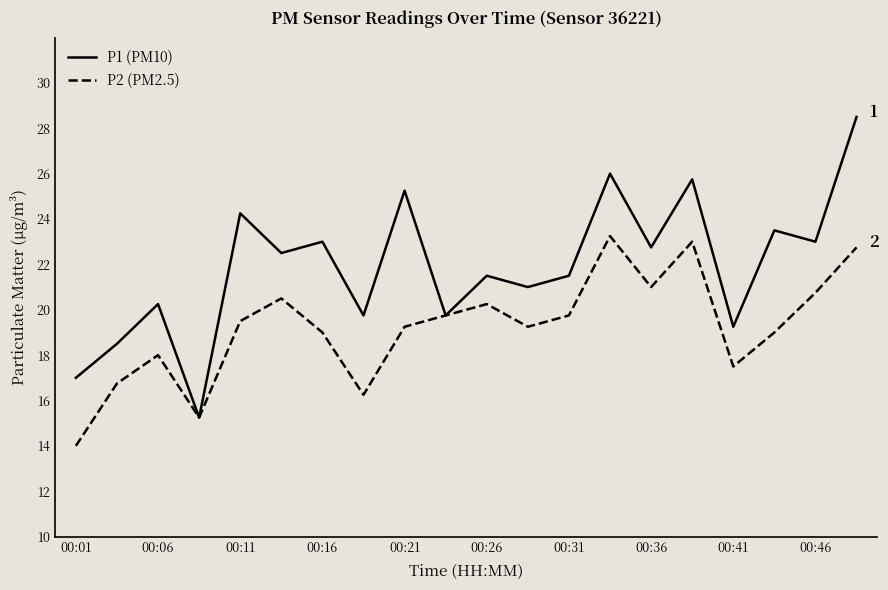

What is the average value of the P2 (PM2.5) series?

19.2